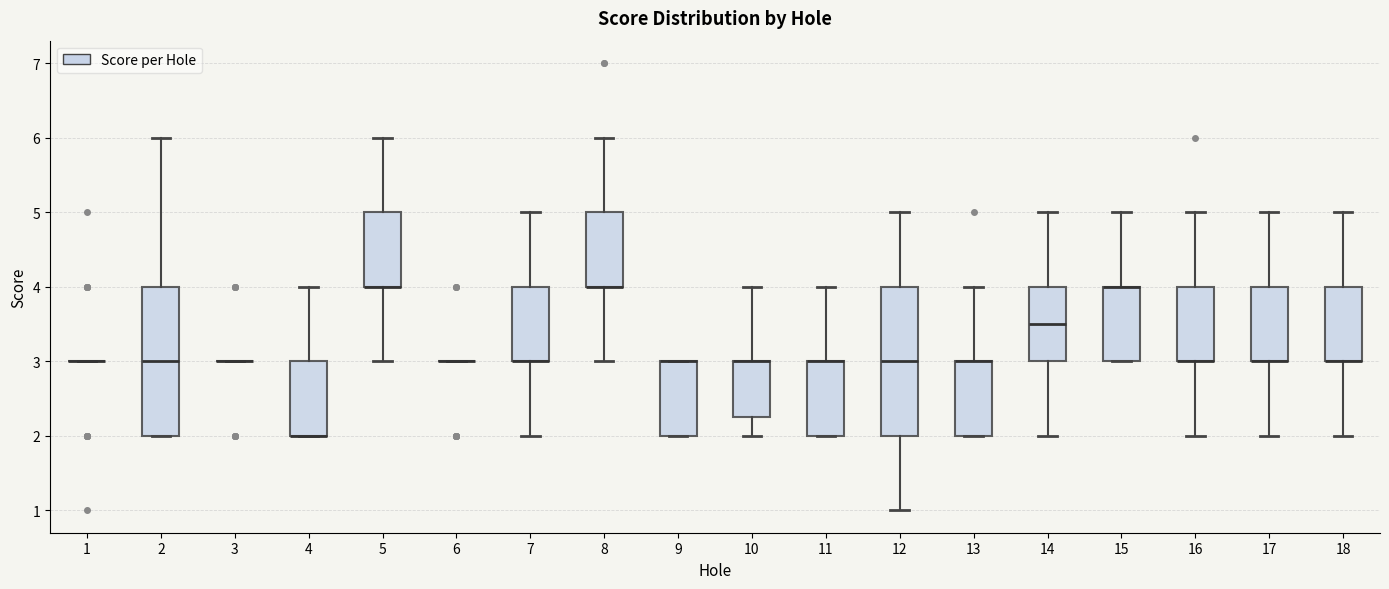

Reading left to right, read every box against the y-axis: the position of its median line, the range the box covers, and the ends of its whiskers. The values are not printed on the chart, so give them approximately, as read against the axis.

1: box collapsed to a line at 3.0, whiskers 3.0 to 3.0
2: median 3.0, box 2.0 to 4.0, whiskers 2.0 to 6.0
3: box collapsed to a line at 3.0, whiskers 3.0 to 3.0
4: median 2.0 (drawn on the box's lower edge), box 2.0 to 3.0, whiskers 2.0 to 4.0
5: median 4.0 (drawn on the box's lower edge), box 4.0 to 5.0, whiskers 3.0 to 6.0
6: box collapsed to a line at 3.0, whiskers 3.0 to 3.0
7: median 3.0 (drawn on the box's lower edge), box 3.0 to 4.0, whiskers 2.0 to 5.0
8: median 4.0 (drawn on the box's lower edge), box 4.0 to 5.0, whiskers 3.0 to 6.0
9: median 3.0 (drawn on the box's upper edge), box 2.0 to 3.0, whiskers 2.0 to 3.0
10: median 3.0 (drawn on the box's upper edge), box 2.3 to 3.0, whiskers 2.0 to 4.0
11: median 3.0 (drawn on the box's upper edge), box 2.0 to 3.0, whiskers 2.0 to 4.0
12: median 3.0, box 2.0 to 4.0, whiskers 1.0 to 5.0
13: median 3.0 (drawn on the box's upper edge), box 2.0 to 3.0, whiskers 2.0 to 4.0
14: median 3.5, box 3.0 to 4.0, whiskers 2.0 to 5.0
15: median 4.0 (drawn on the box's upper edge), box 3.0 to 4.0, whiskers 3.0 to 5.0
16: median 3.0 (drawn on the box's lower edge), box 3.0 to 4.0, whiskers 2.0 to 5.0
17: median 3.0 (drawn on the box's lower edge), box 3.0 to 4.0, whiskers 2.0 to 5.0
18: median 3.0 (drawn on the box's lower edge), box 3.0 to 4.0, whiskers 2.0 to 5.0